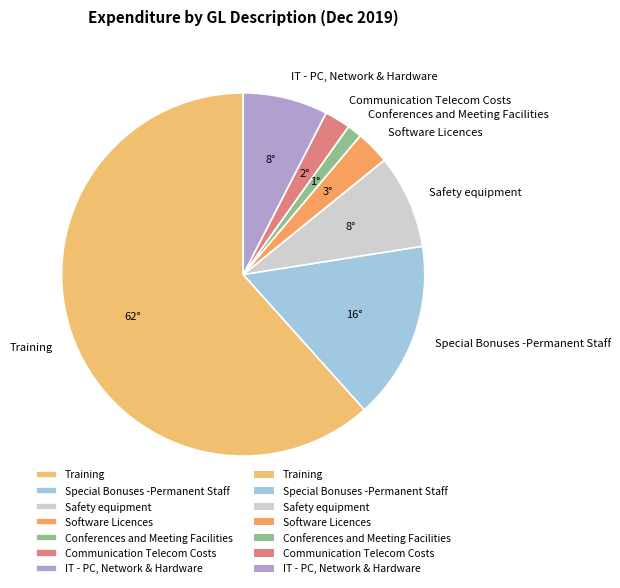

The Conferences and Meeting Facilities slice represents 11% of the pie. True or false?

False